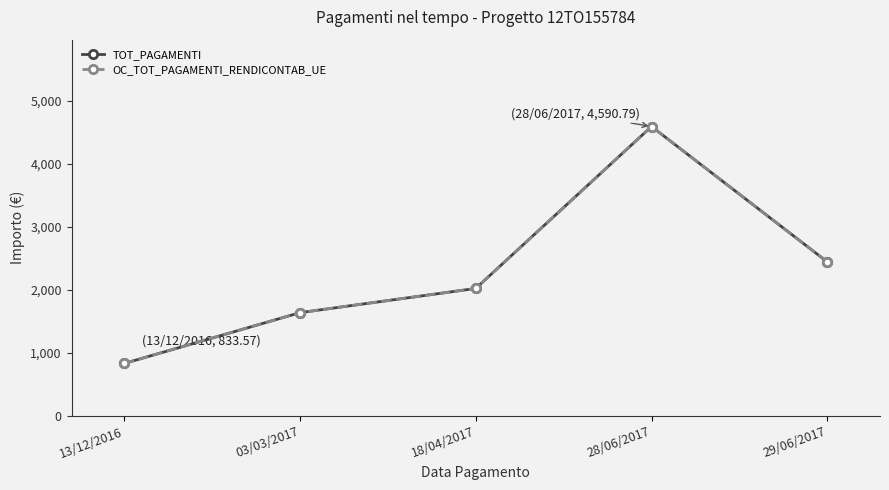

Reading left to right, what are all the values shown in this chart?

TOT_PAGAMENTI: 833.6	1639.0	2023.1	4590.8	2444.5
OC_TOT_PAGAMENTI_RENDICONTAB_UE: 833.6	1639.0	2023.1	4590.8	2444.5